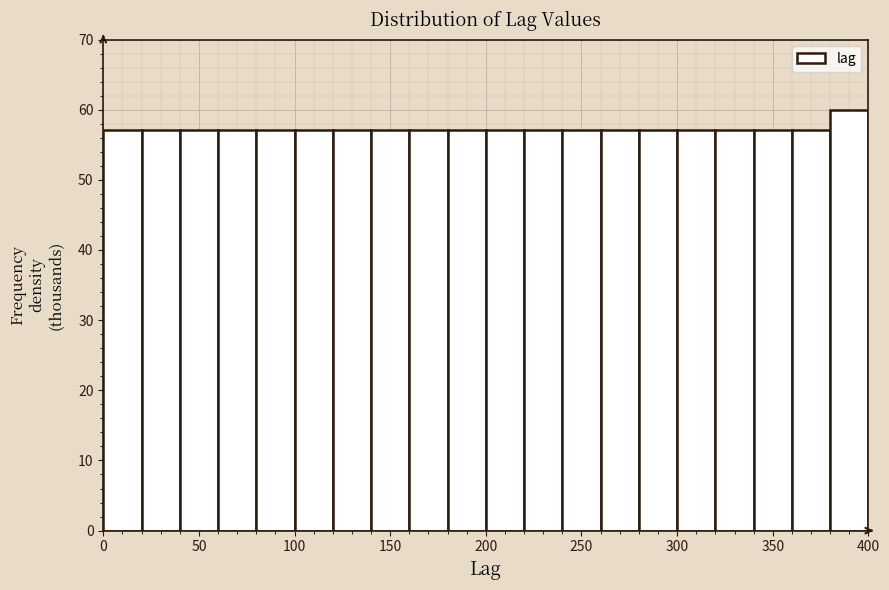

Reading left to right, transcribe this chart: for each bar, give the range it covers on the x-axis and its height. The values are not printed on the chart, so give them approximately, as read against the axis.

0 to 20: 57
20 to 40: 57
40 to 60: 57
60 to 80: 57
80 to 100: 57
100 to 120: 57
120 to 140: 57
140 to 160: 57
160 to 180: 57
180 to 200: 57
200 to 220: 57
220 to 240: 57
240 to 260: 57
260 to 280: 57
280 to 300: 57
300 to 320: 57
320 to 340: 57
340 to 360: 57
360 to 380: 57
380 to 400: 60